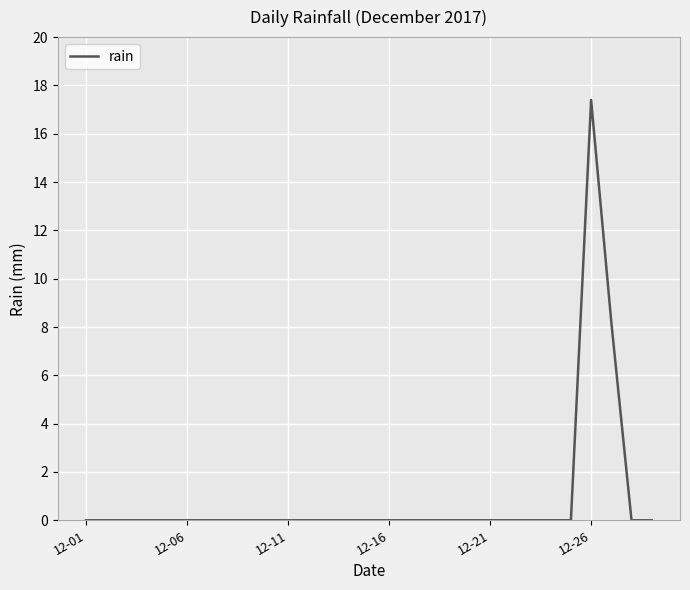

What is the difference between the maximum and minimum values?

17.4